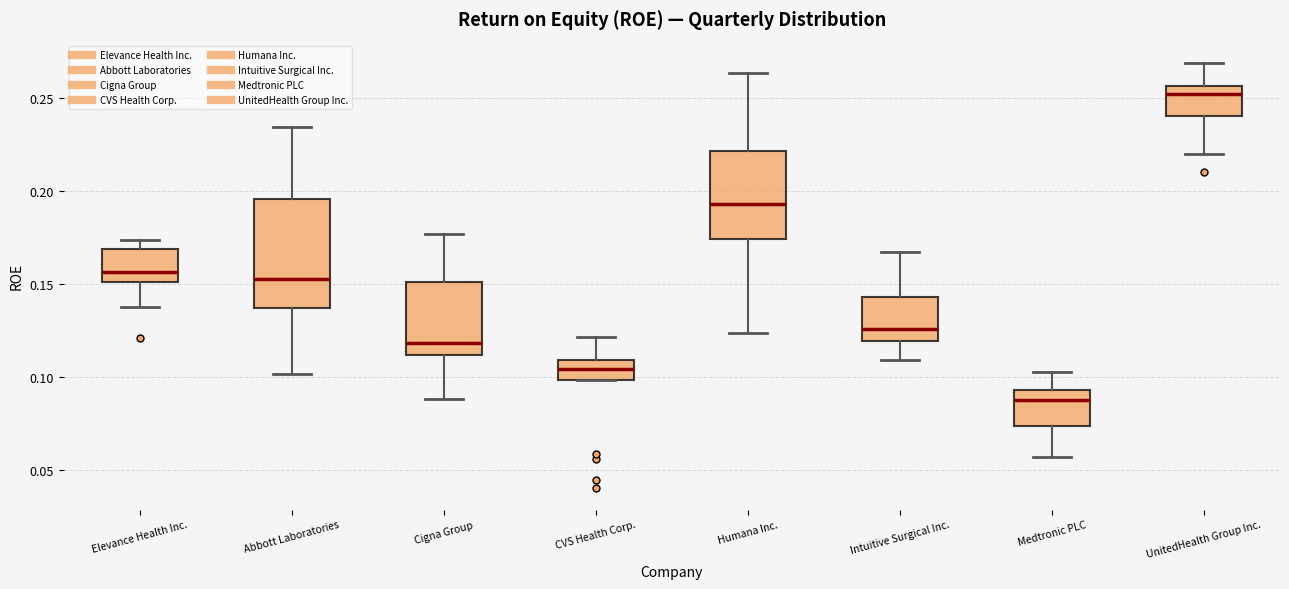

Which box is the tallest, from its lower edge to its upper edge?

Abbott Laboratories